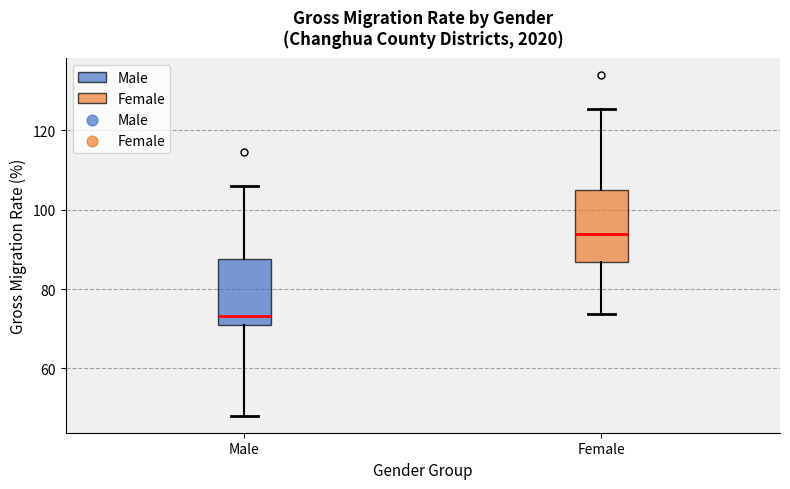

Which box's median line is the highest?

Female